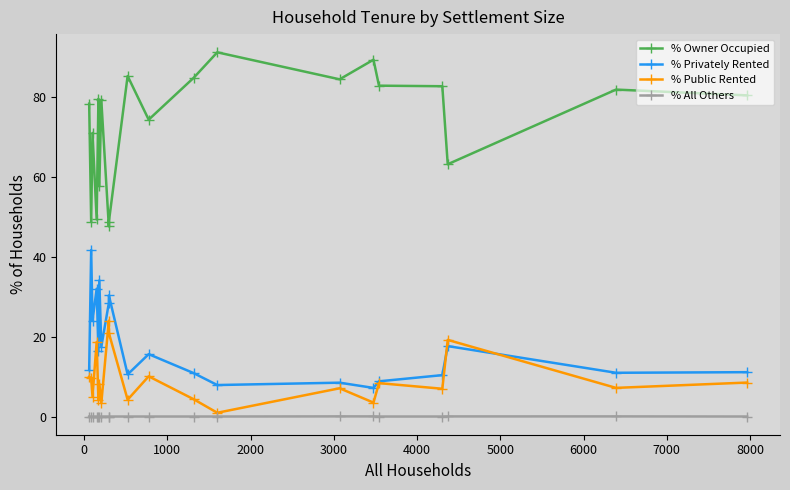

What is the maximum value shown in the chart?

91.2